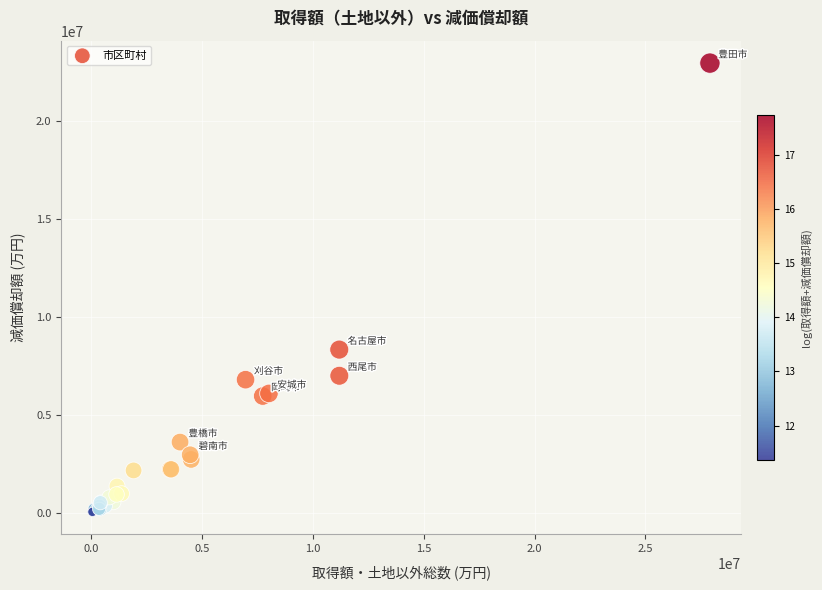

What Y value in the scatter plot is closest to 11509764?

8336861